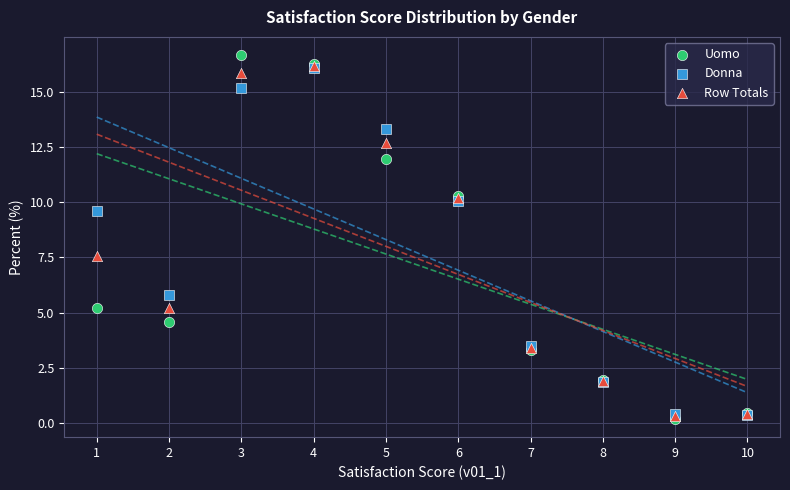

Across all series, what Y value is closest to 8?

7.6